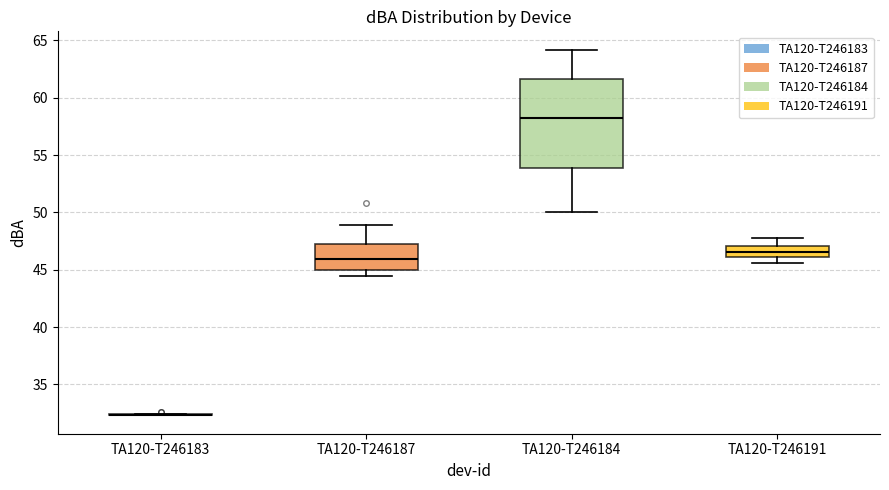

Where does the lower whisker of the box for TA120-T246191 end on the y-axis? The values are not printed on the chart, so give them approximately, as read against the axis.

45.5